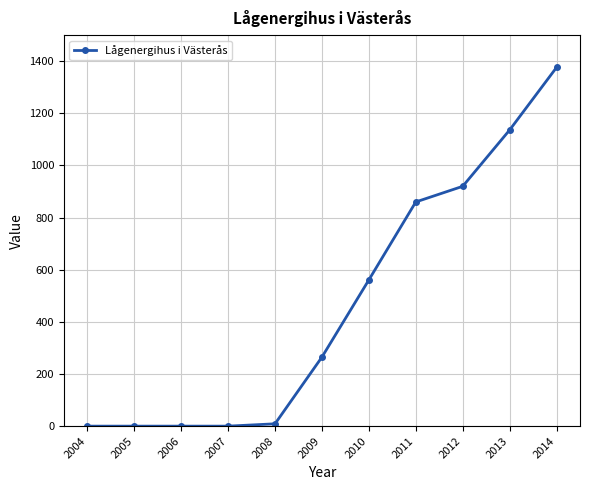

Between 2014 and 2011, which is larger?

2014